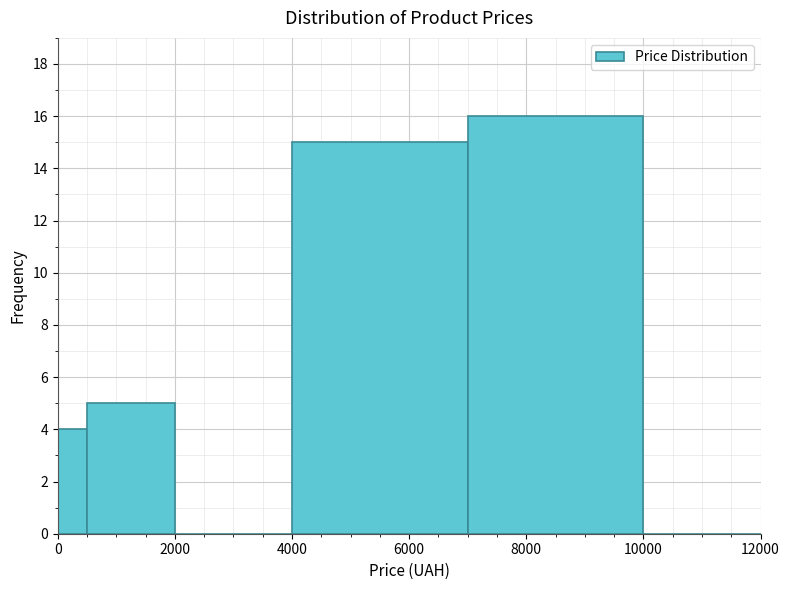

Around what value on the x-axis is the tallest bar? Give the approximate position of its centre, as read against the axis.

8600